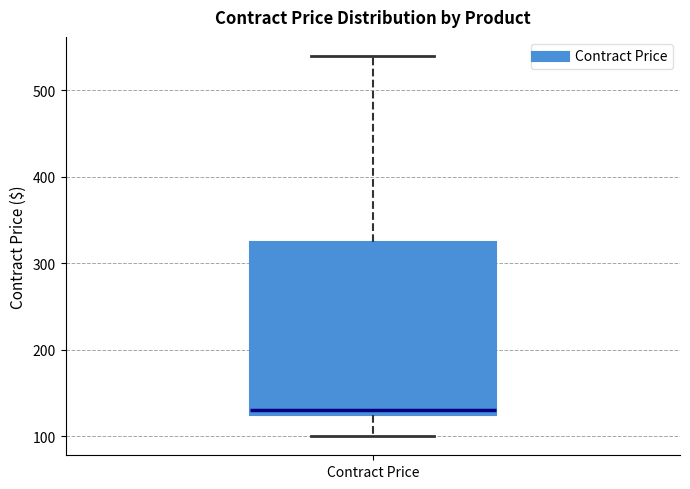

Transcribe this box plot: give where the median line is, the range the box spans, and where the two whiskers end, as read against the y-axis. The values are not printed on the chart, so give them approximately, as read against the axis.

median 130 (just above the box's lower edge), box 130 to 330, whiskers 100 to 540